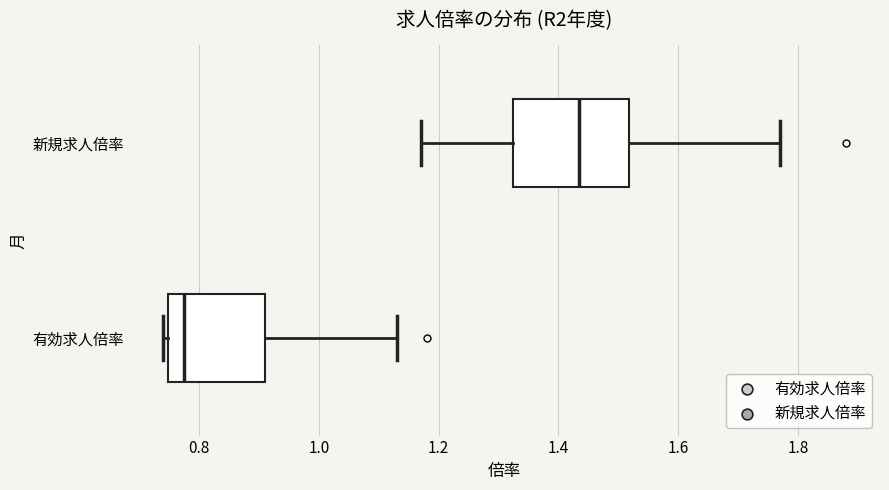

Reading bottom to top, transcribe this box plot: for each box, give where its median line is, the range the box spans, and where its two whiskers end, as read against the x-axis. The values are not printed on the chart, so give them approximately, as read against the axis.

有効求人倍率: median 0.78, box 0.74 to 0.92, whiskers 0.74 (just left of the box's left edge) to 1.14
新規求人倍率: median 1.44, box 1.32 to 1.52, whiskers 1.18 to 1.78